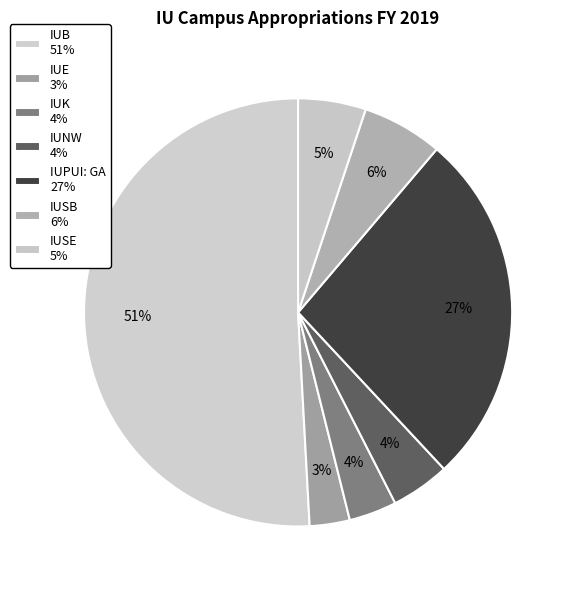

Which slice represents more than half of the pie?

IUB